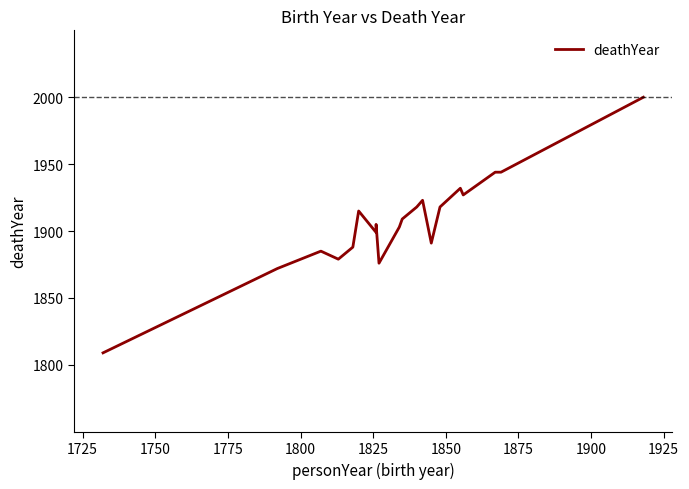

Is it true that the value at 1875 is 3377?

False